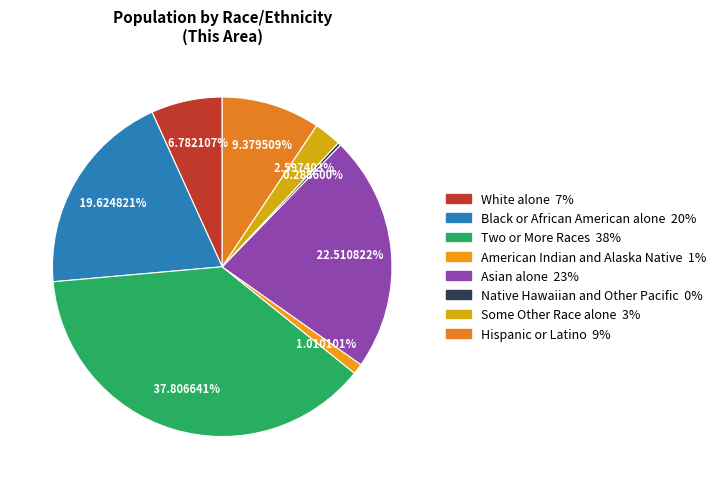

Approximately how many times larger is the value at Two or More Races compared to Hispanic or Latino?

4.0